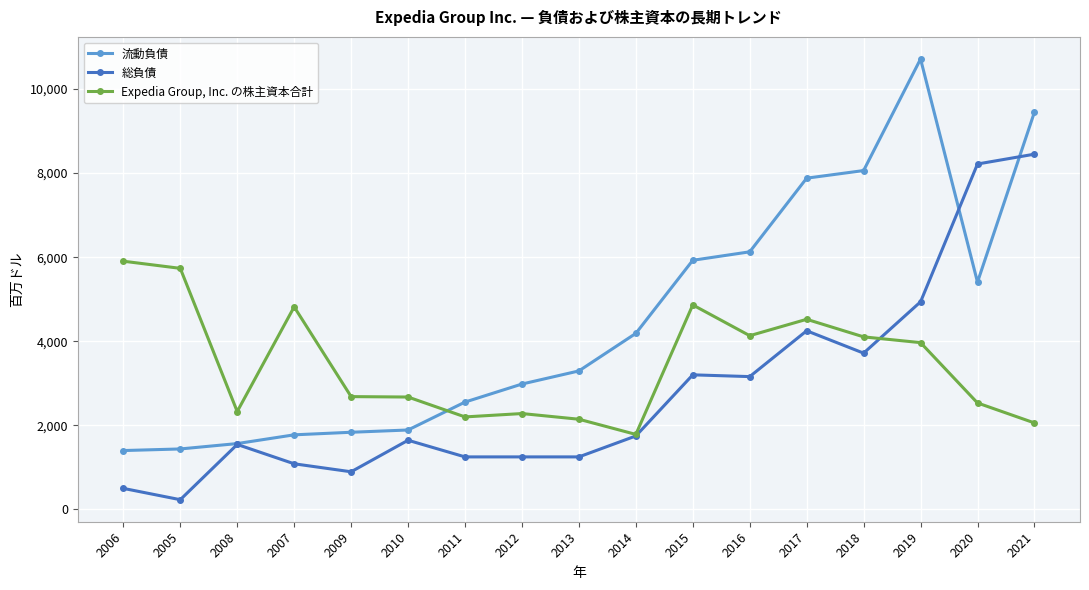

How many distinct data groups are displayed?

3